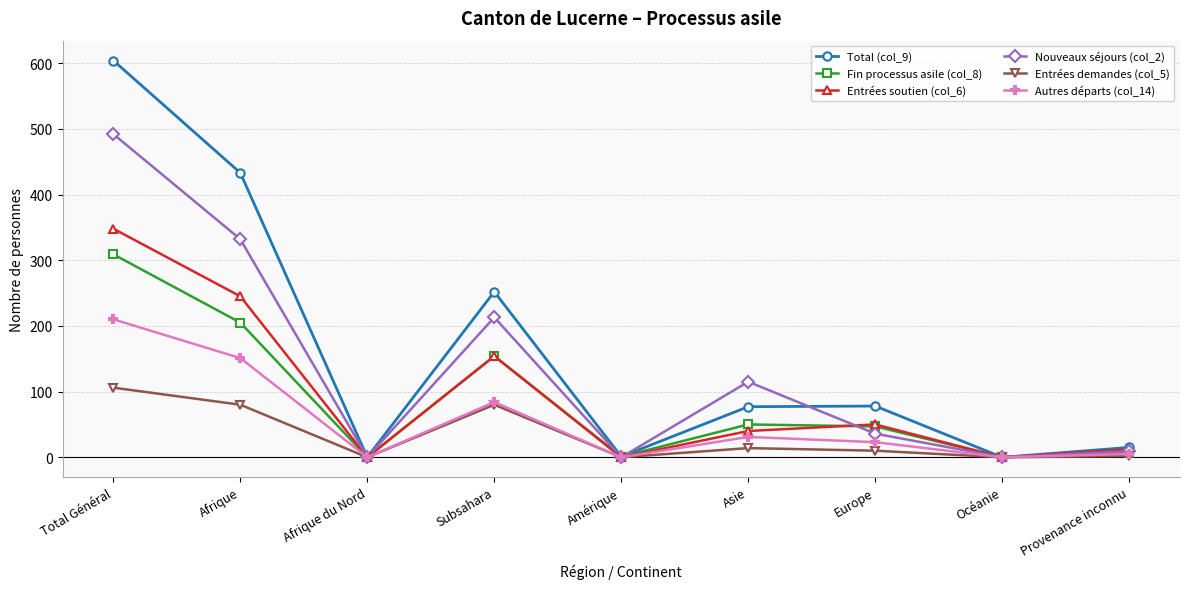

Rank the series by their maximum value, from lowest to highest.

Entrées demandes (col_5), Autres départs (col_14), Fin processus asile (col_8), Entrées soutien (col_6), Nouveaux séjours (col_2), Total (col_9)